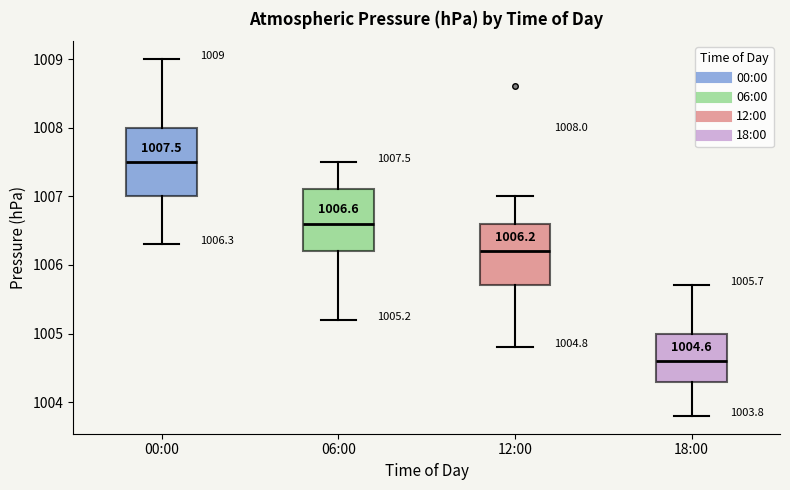

Which box has the lowest median line?

18:00